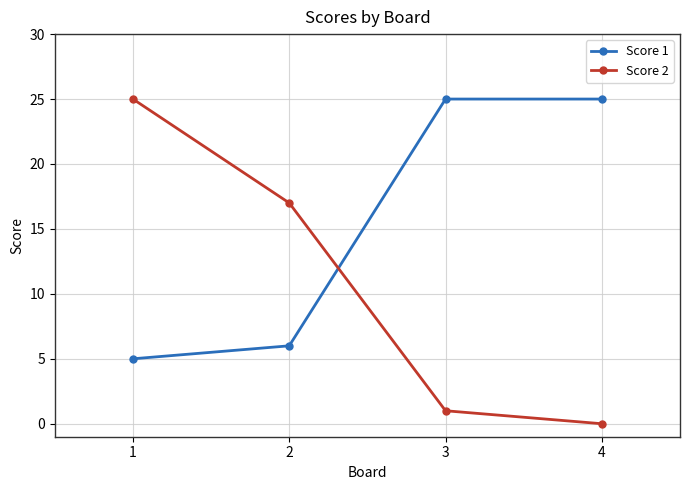

Between 1 and 3, which series saw the biggest shift?

Score 2